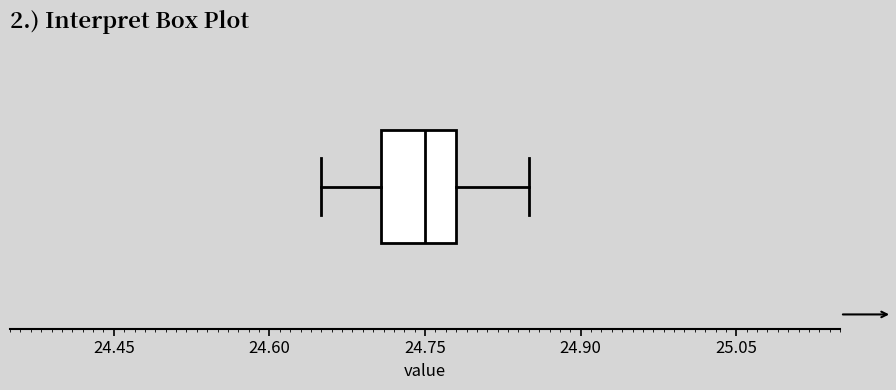

Read this box plot against the x-axis: the position of the median line, the range covered by the box, and the ends of both whiskers. The values are not printed on the chart, so give them approximately, as read against the axis.

median 24.76, box 24.70 to 24.78, whiskers 24.66 to 24.86